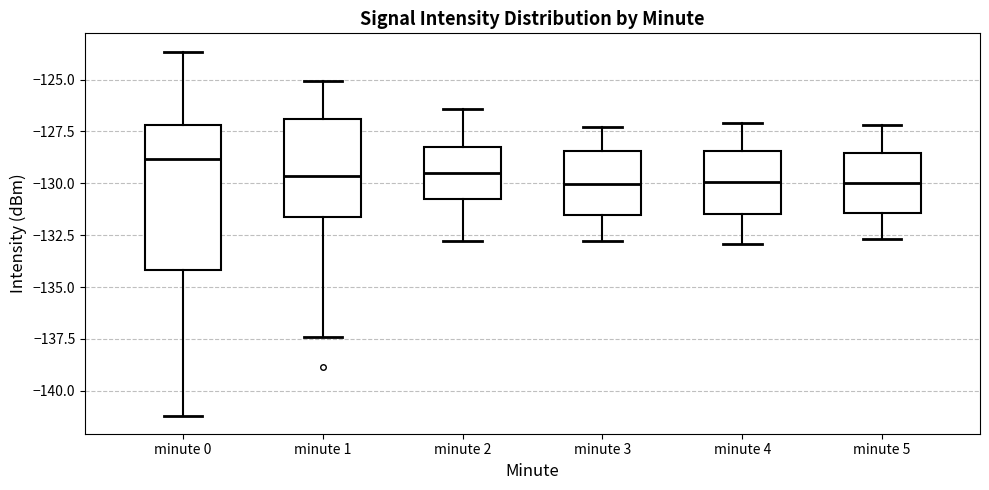

Where is the upper edge of the box for minute 5 on the y-axis? The values are not printed on the chart, so give them approximately, as read against the axis.

-128.5